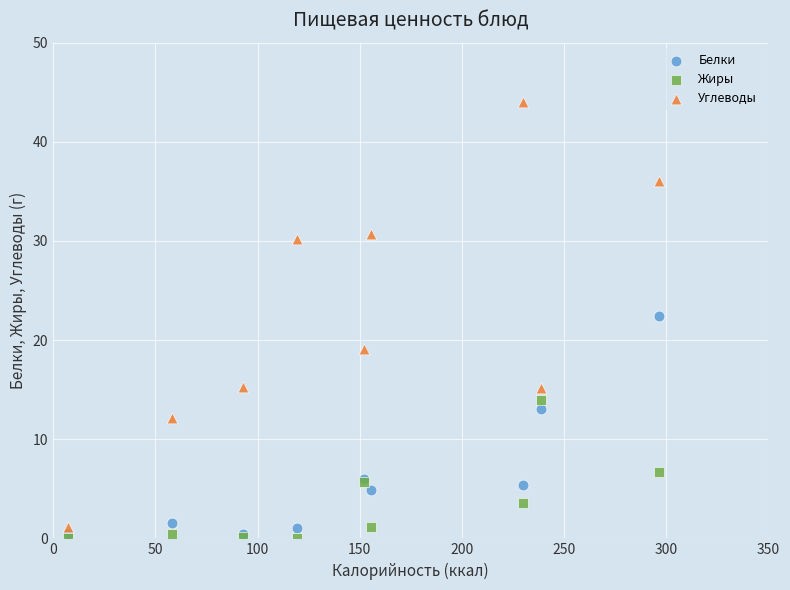

What are all the series names shown in the legend?

Белки, Жиры, Углеводы